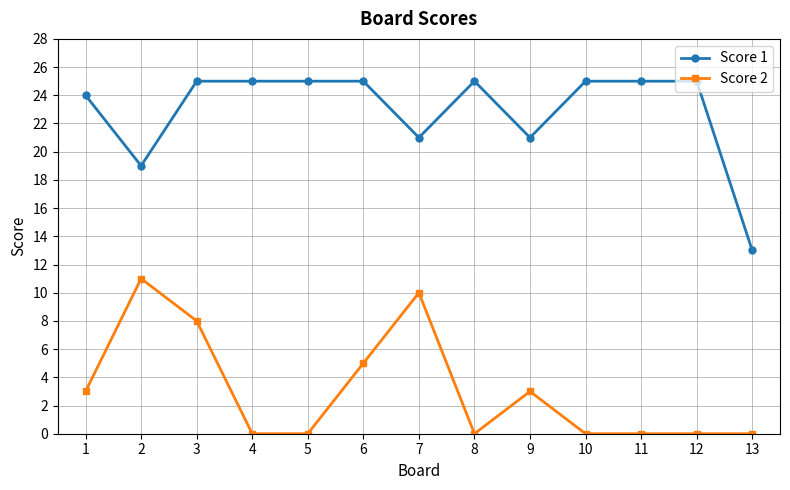

What is the average value of the Score 2 series?

3